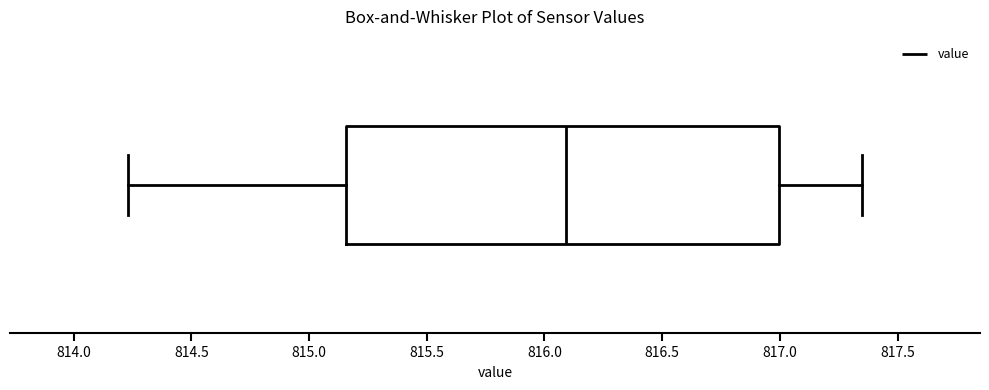

Where is the left edge of the box on the x-axis? The values are not printed on the chart, so give them approximately, as read against the axis.

815.15